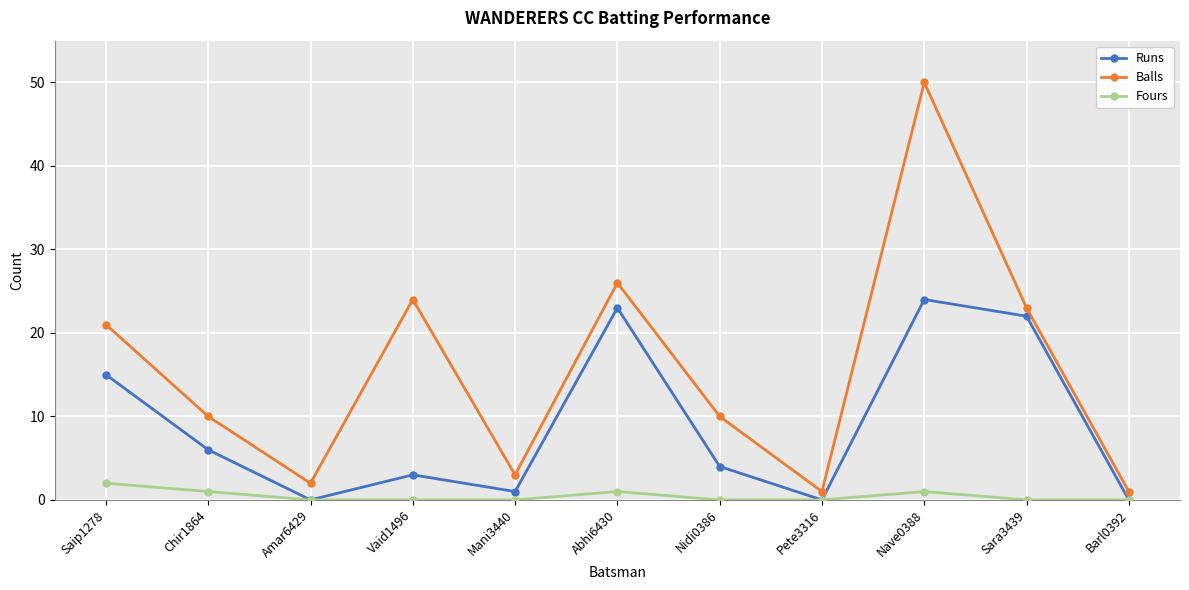

Which category has the highest value across all series?

Nave0388